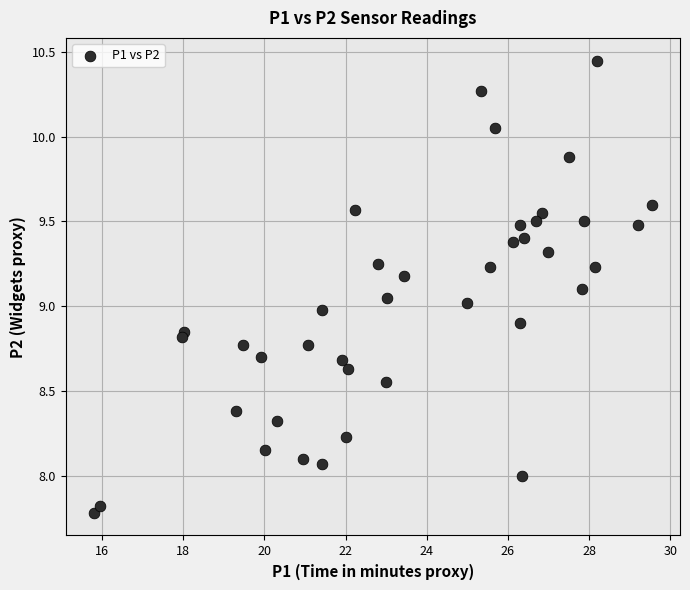

What is the range of Y values (max minus min)?

2.7